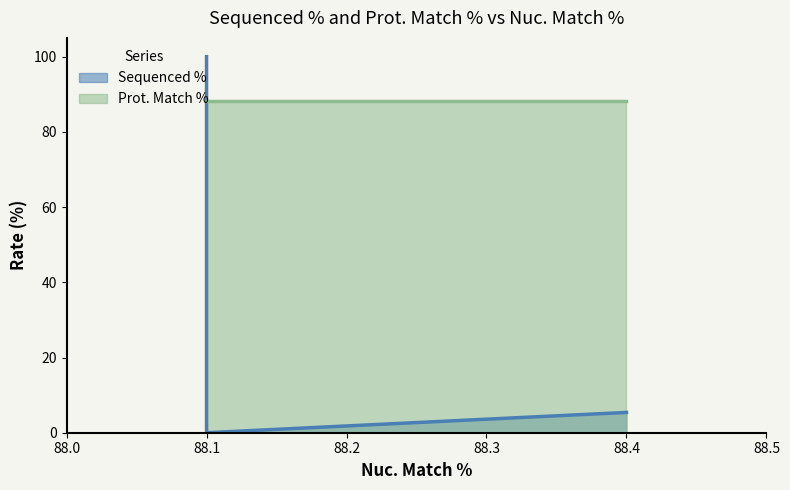

Which series changed the most between 88.4 and 88.1?

Sequenced %